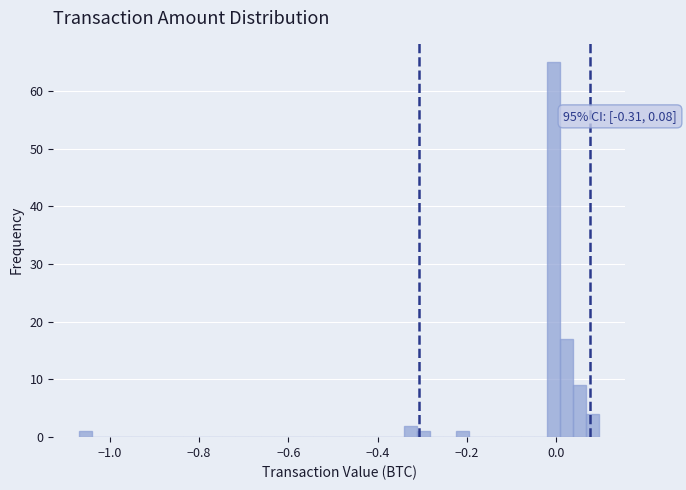

Around what value on the x-axis is the tallest bar? Give the approximate position of its centre, as read against the axis.

0.00